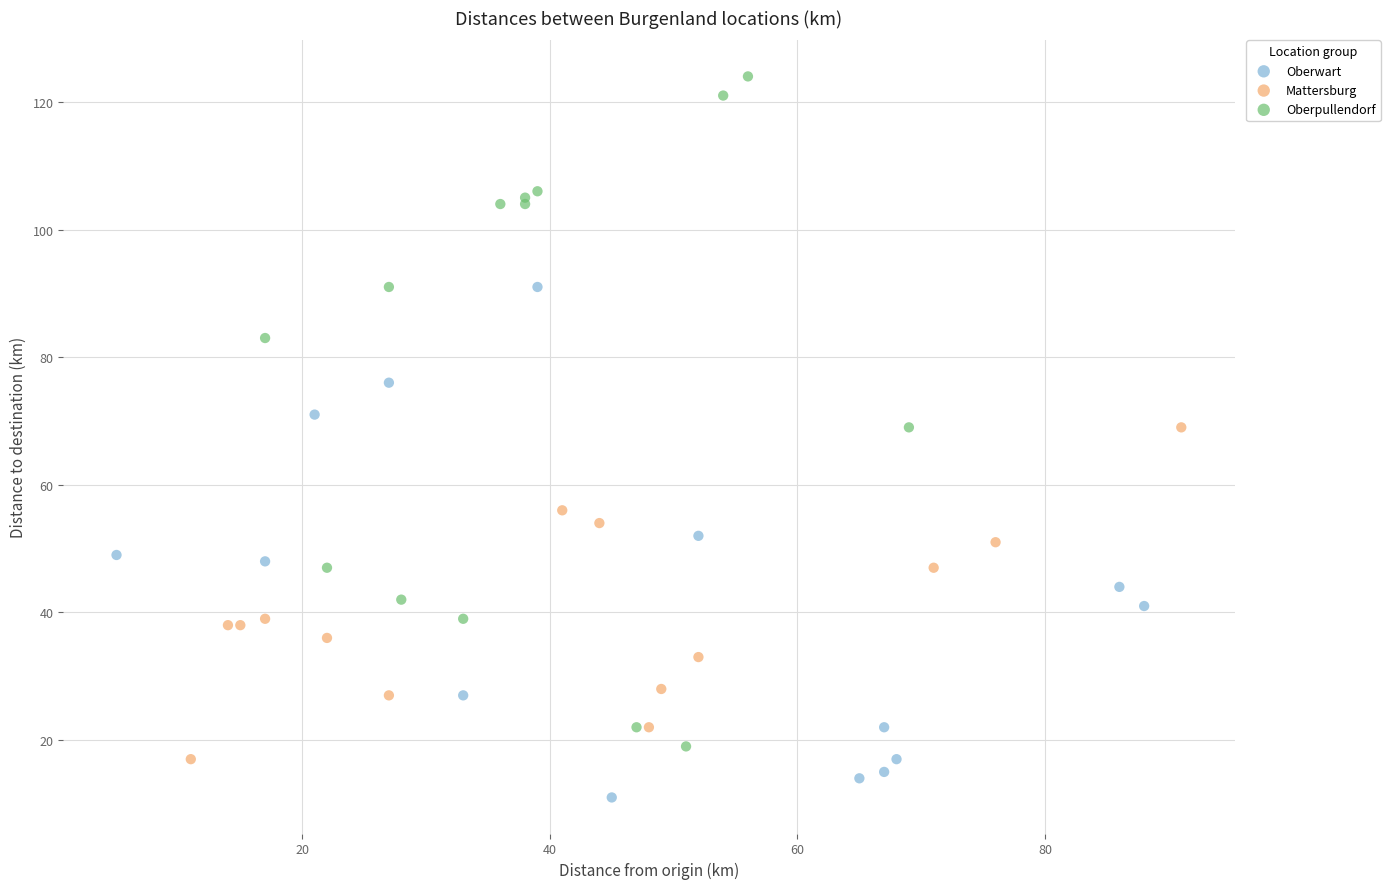

Which series has the largest Y range (max minus min)?

Oberpullendorf